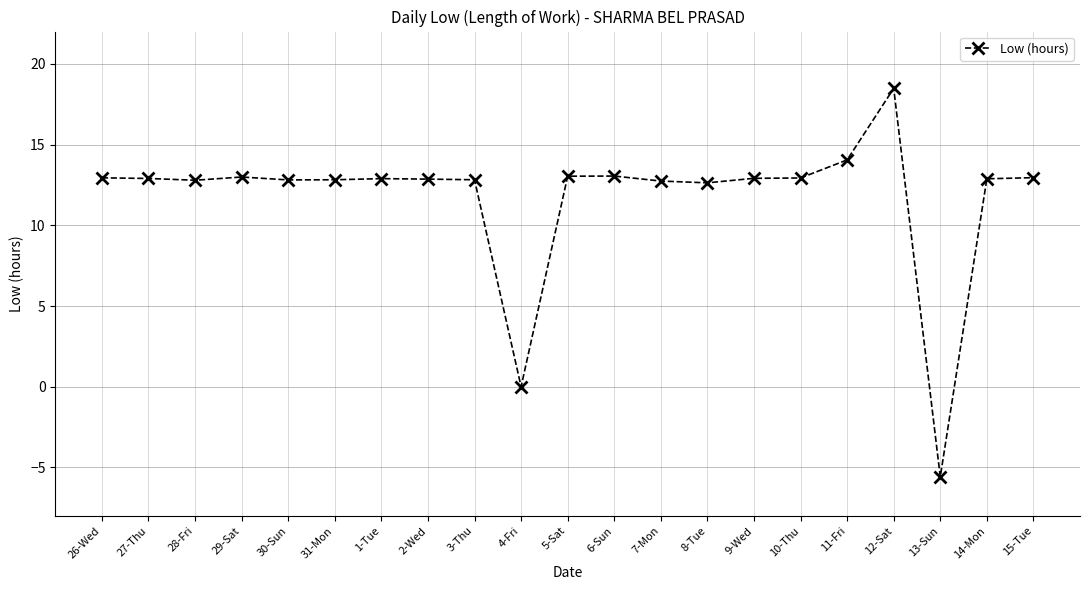

Is it true that the value at 10-Thu is 7.4?

False